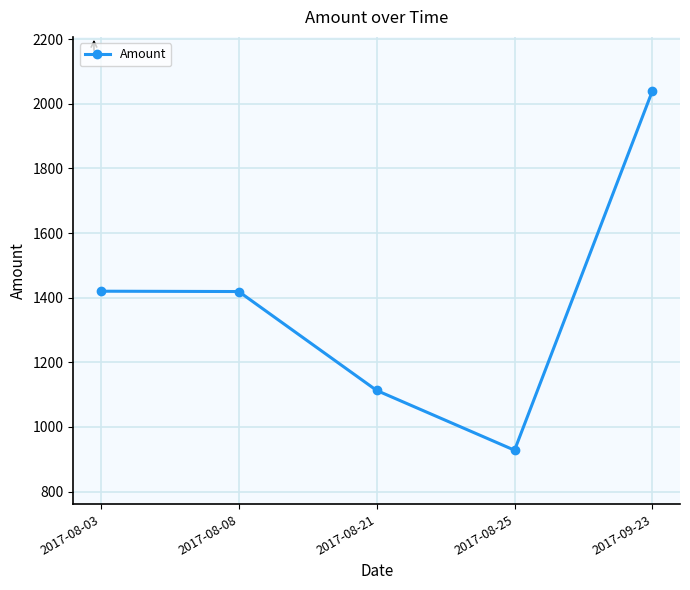

The value at 2017-08-03 is 1865. True or false?

False